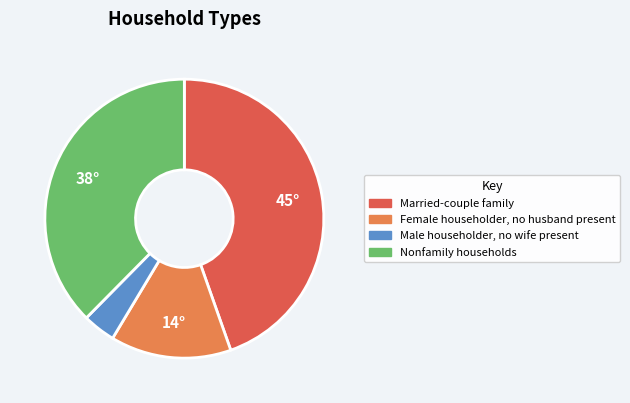

True or false: Married-couple family accounts for 52% of the total.

False